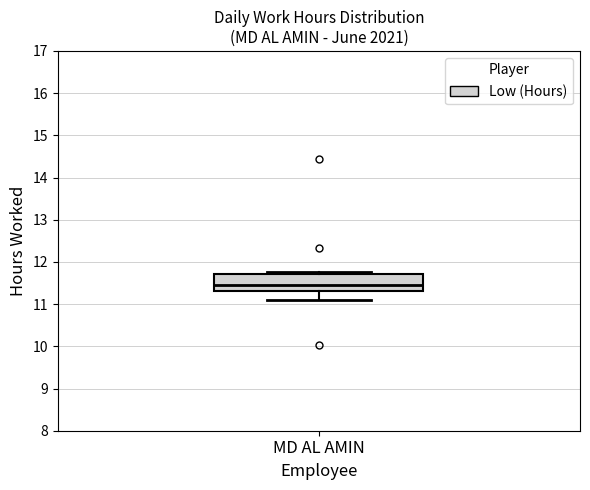

Transcribe this box plot: give where the median line is, the range the box spans, and where the two whiskers end, as read against the y-axis. The values are not printed on the chart, so give them approximately, as read against the axis.

median 11.5, box 11.3 to 11.7, whiskers 11.1 to 11.8